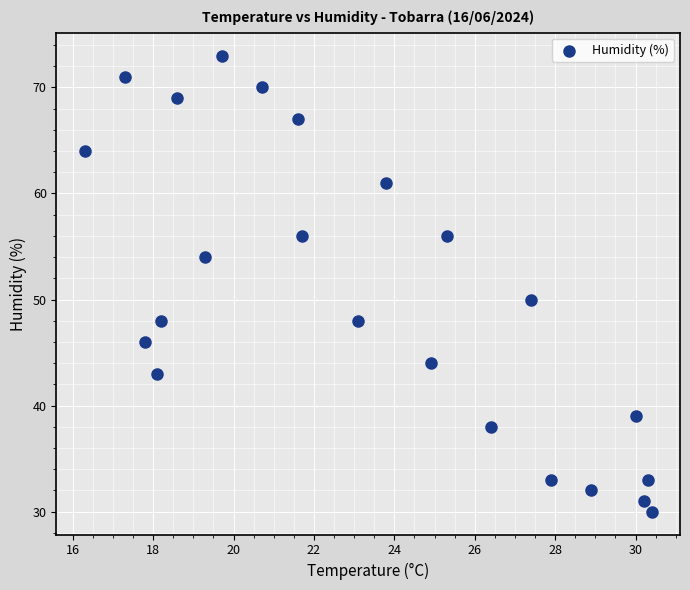

What is the range of Y values (max minus min)?

43